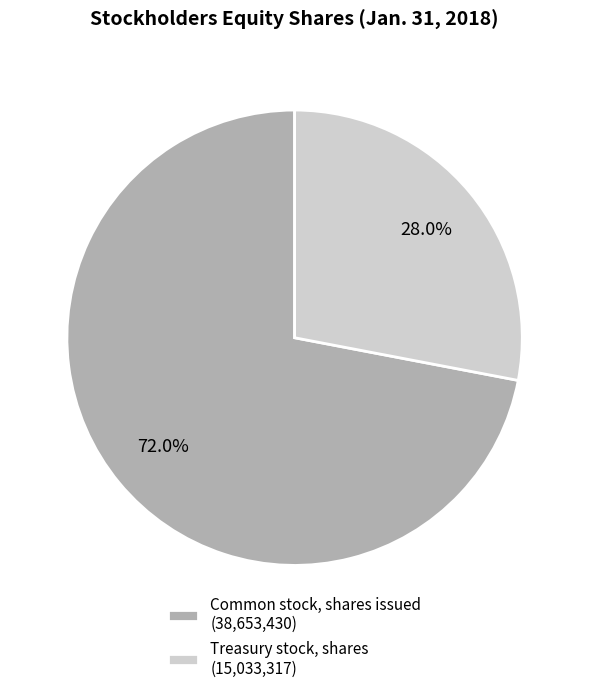

The Treasury stock, shares slice represents 28% of the pie. True or false?

True